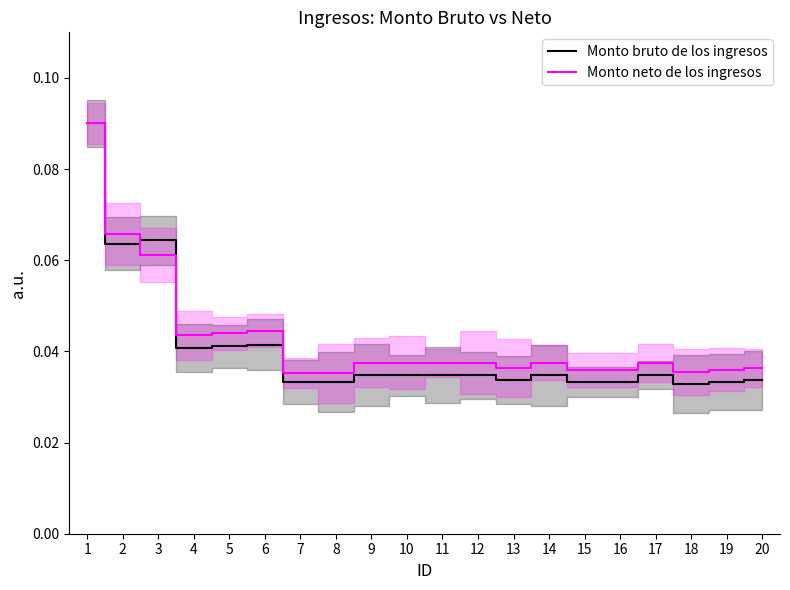

Is it true that Monto bruto de los ingresos equals 0.1 at 1?

True